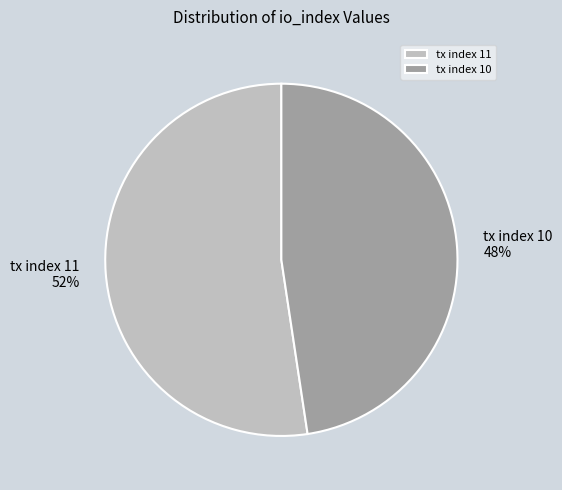

Is there any slice that represents more than half of the pie?

Yes